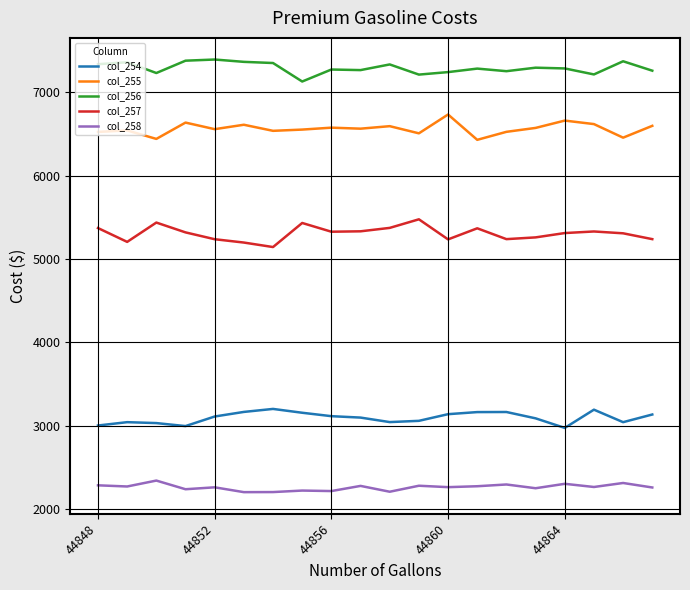

True or false: col_258 and col_254 intersect in this chart.

False